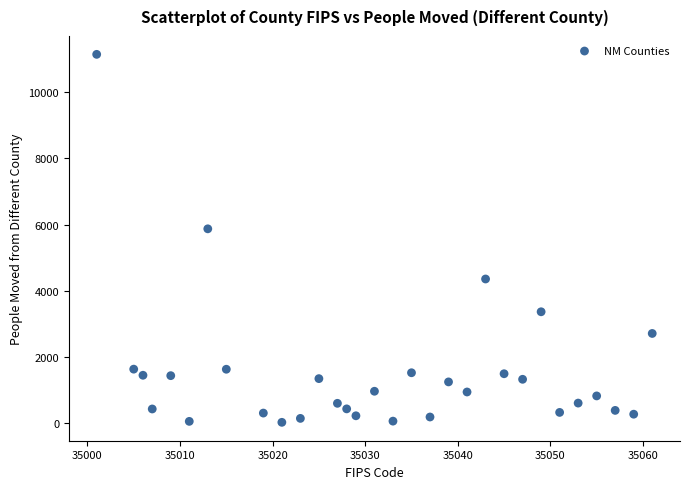

What Y value in the scatter plot is closest to 5583?

5871